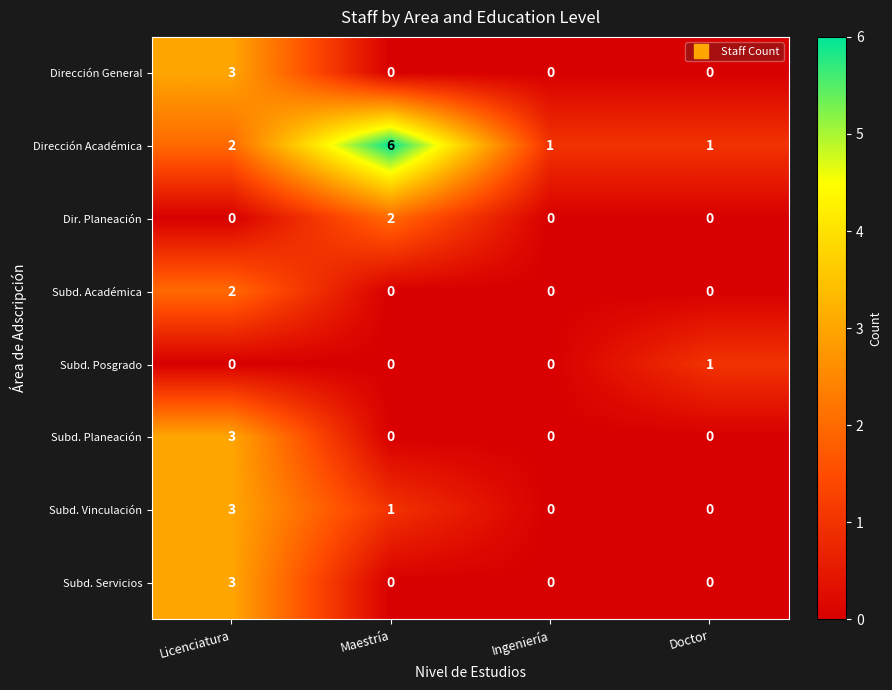

Is it true that Subd. Posgrado equals 0 at Ingeniería?

True